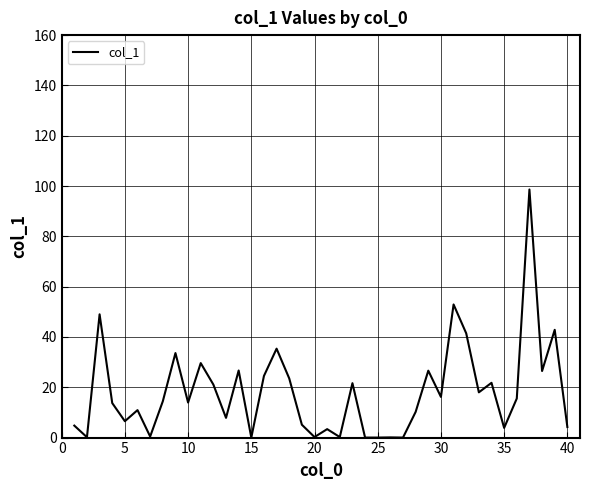

What is the maximum value shown in the chart?

98.6